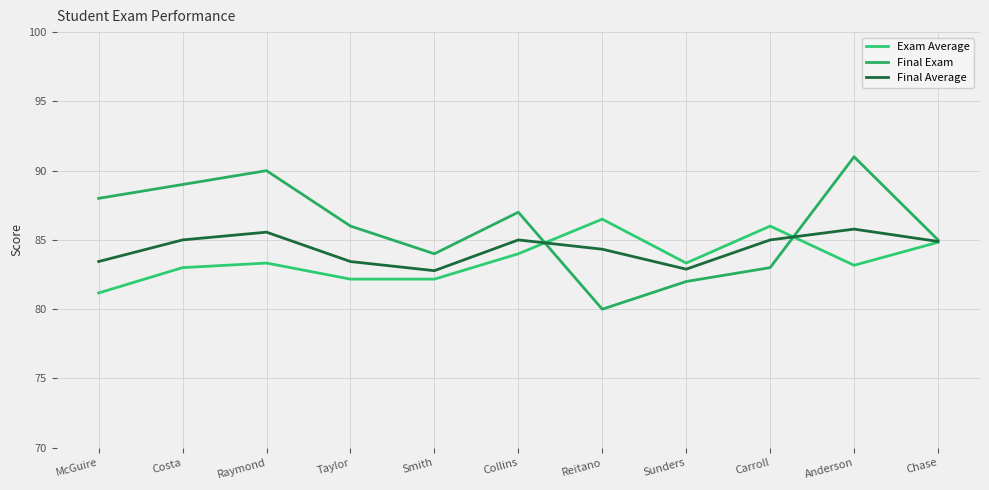

Rank the series at Raymond from highest to lowest value.

Final Exam, Final Average, Exam Average